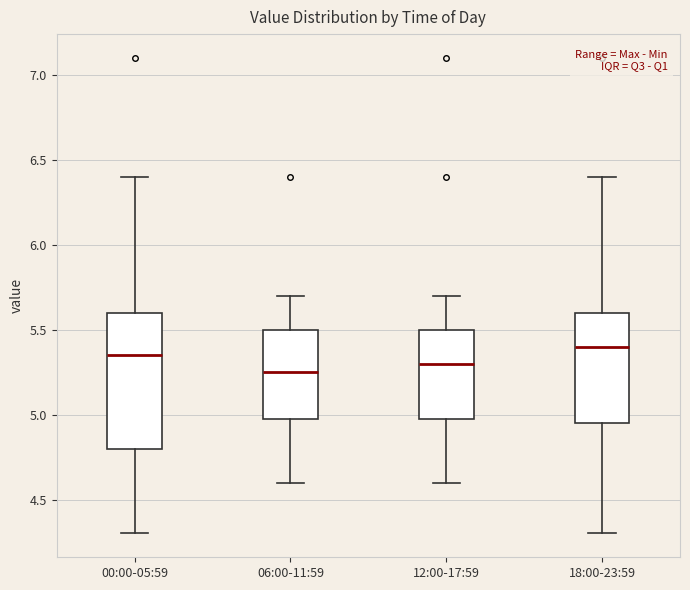

Reading left to right, read every box against the y-axis: the position of its median line, the range the box covers, and the ends of its whiskers. The values are not printed on the chart, so give them approximately, as read against the axis.

00:00-05:59: median 5.35, box 4.80 to 5.60, whiskers 4.30 to 6.40
06:00-11:59: median 5.25, box 5.00 to 5.50, whiskers 4.60 to 5.70
12:00-17:59: median 5.30, box 5.00 to 5.50, whiskers 4.60 to 5.70
18:00-23:59: median 5.40, box 4.95 to 5.60, whiskers 4.30 to 6.40